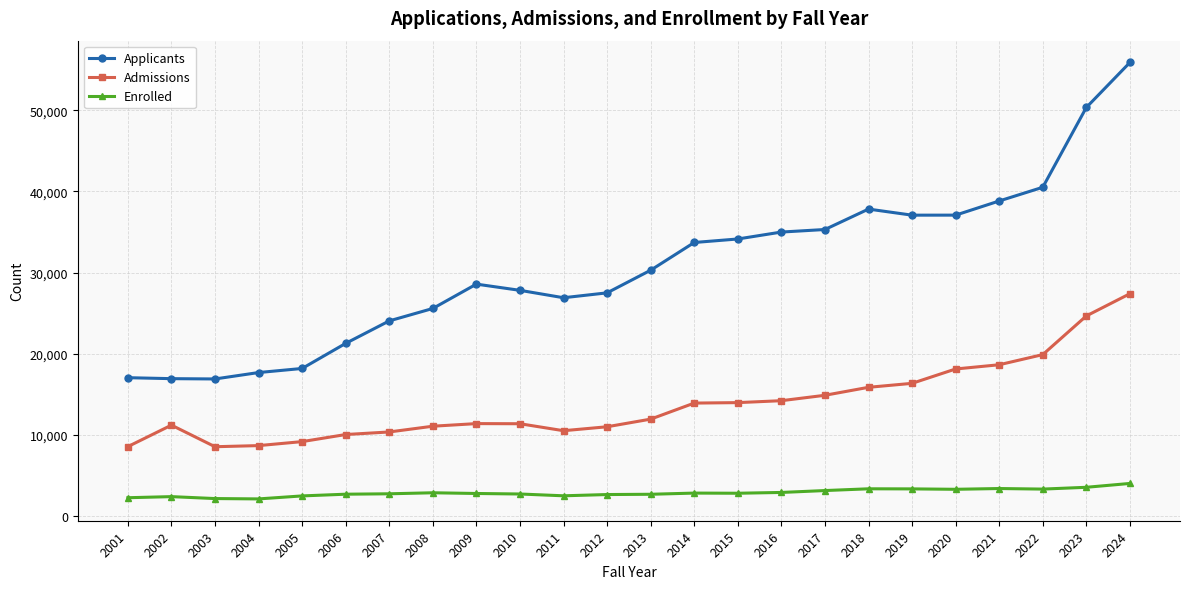

Is it true that Admissions equals 3551 at 2018?

False